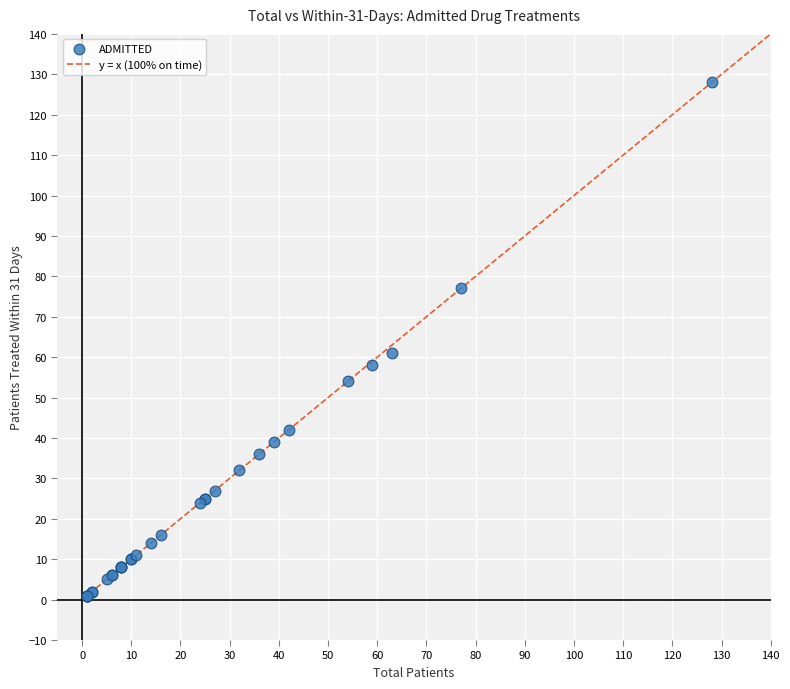

What Y value in the scatter plot is closest to 64?

61